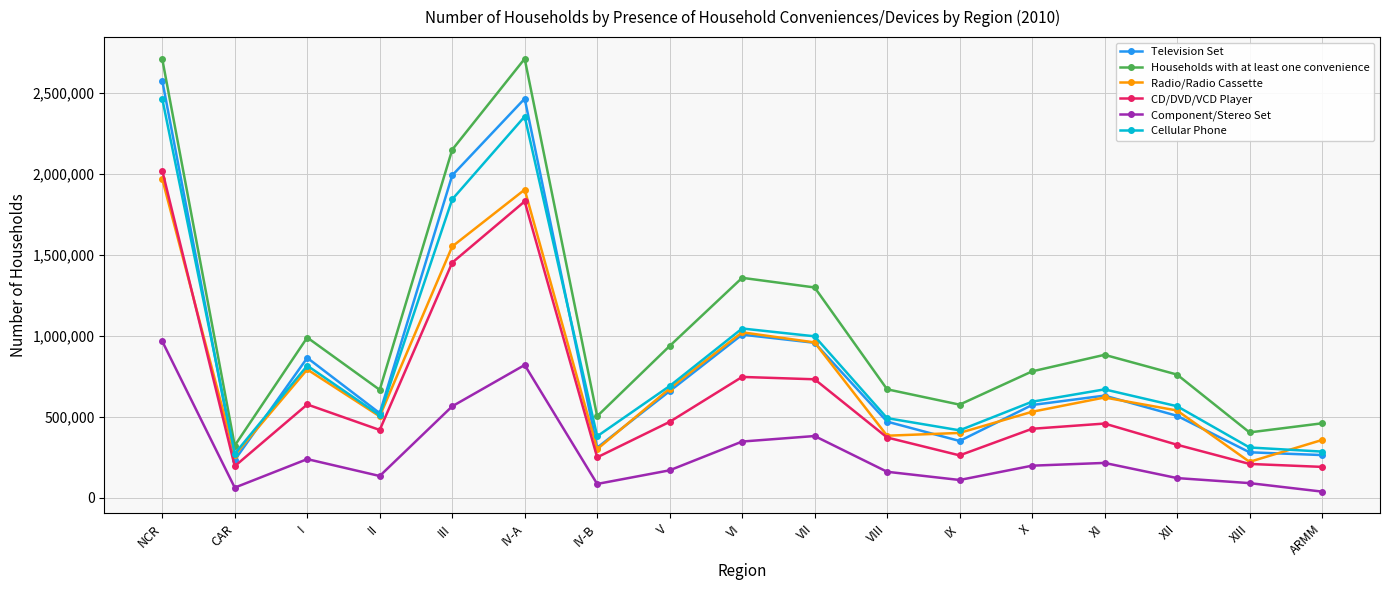

What is the spread (max minus min) of values at III?

1584053